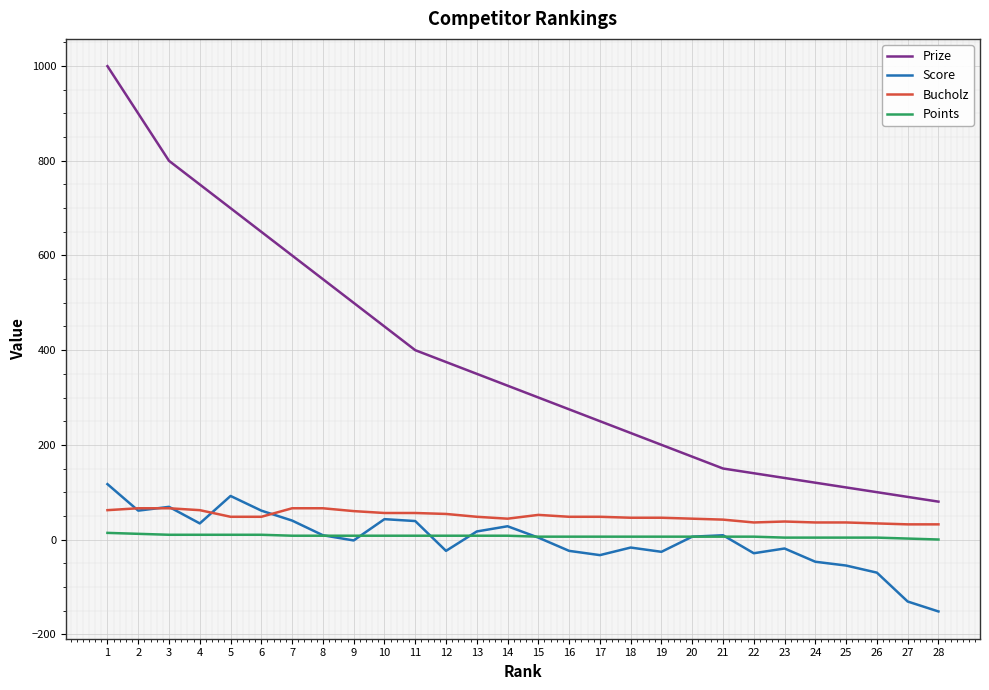

Which label corresponds to the smallest value in the chart?

28